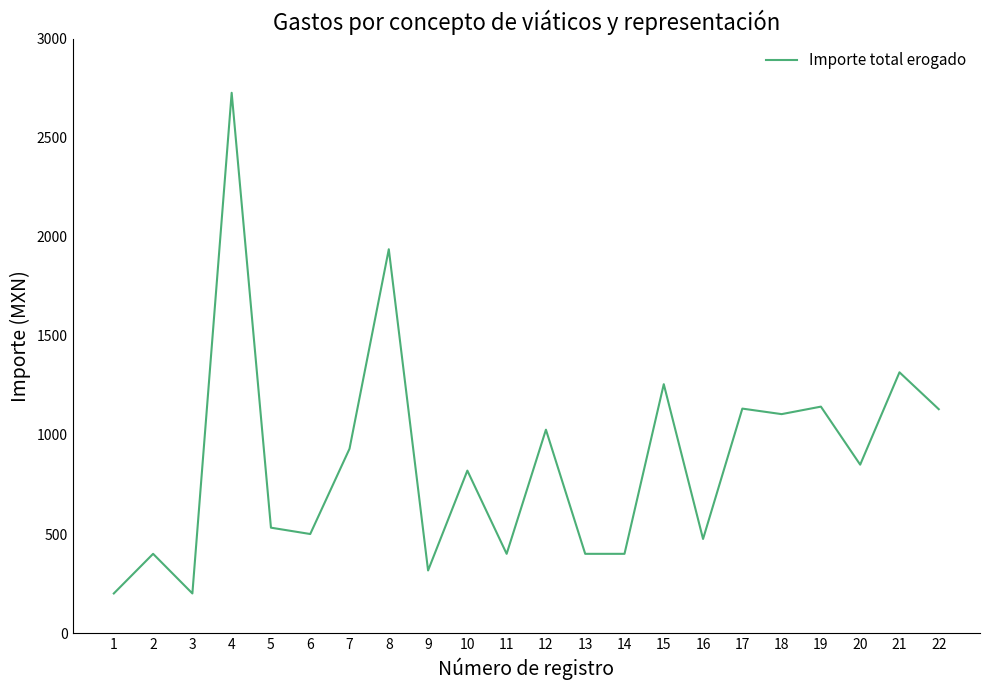

What is the change in value from 5 to 18?

+573.1